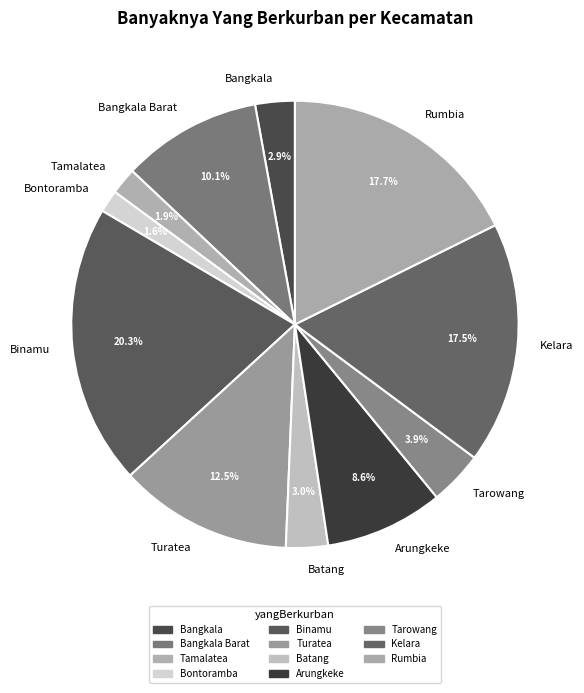

The Bangkala slice represents 12% of the pie. True or false?

False